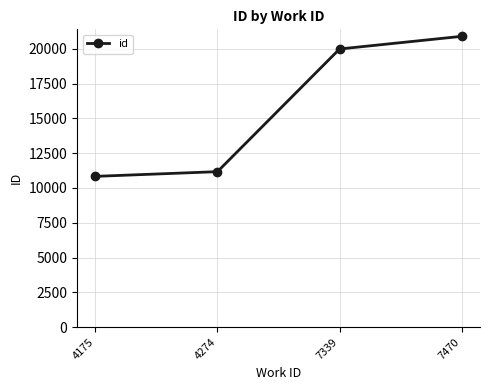

Rank the categories by value from lowest to highest.

4175, 4274, 7339, 7470